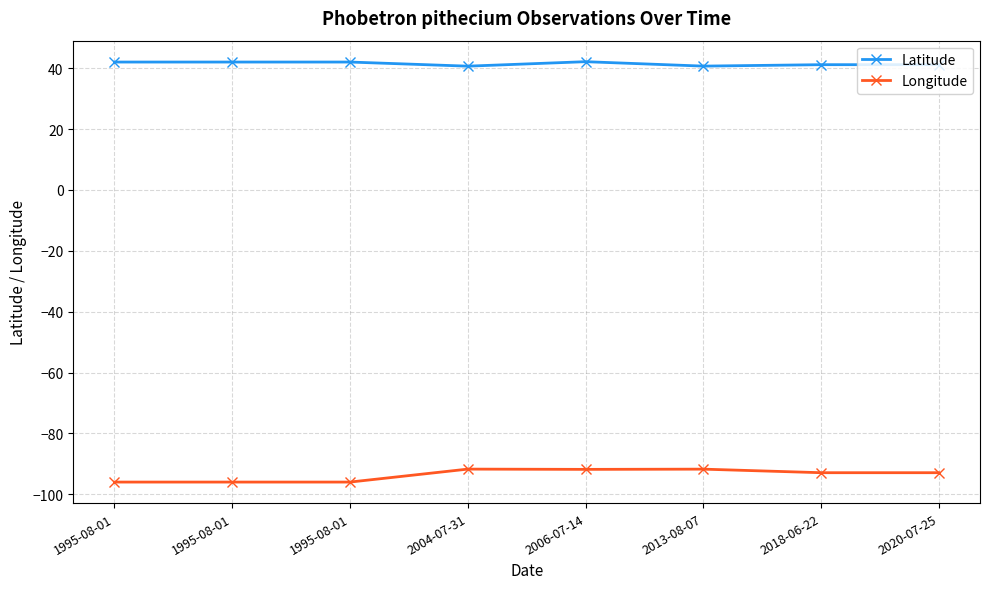

How many values in the Latitude series are below 42?

4